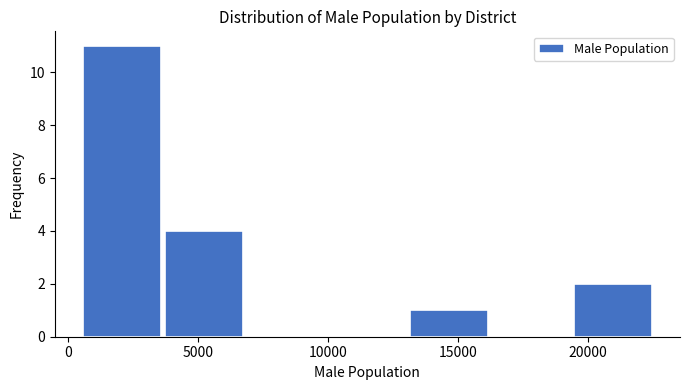

Reading left to right, transcribe this chart: for each bar, give the range it covers on the x-axis and its height. Neither the bar edges nor the heights are printed on the chart, so give them approximately, as read against the axes.

500 to 3500: 11
3500 to 7000: 4
7000 to 10000: 0
10000 to 13000: 0
13000 to 16000: 1
16000 to 19500: 0
19500 to 22500: 2